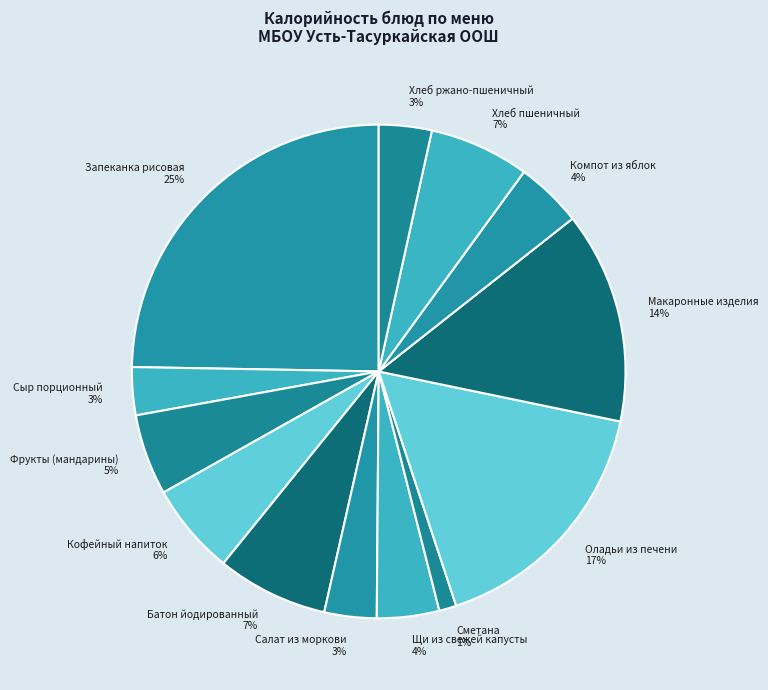

How many slices are in this pie chart?

13